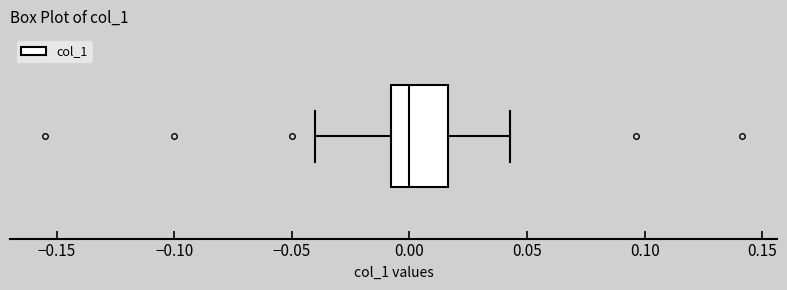

Transcribe this box plot: give where the median line is, the range the box spans, and where the two whiskers end, as read against the x-axis. The values are not printed on the chart, so give them approximately, as read against the axis.

median 0.000, box -0.010 to 0.015, whiskers -0.040 to 0.045